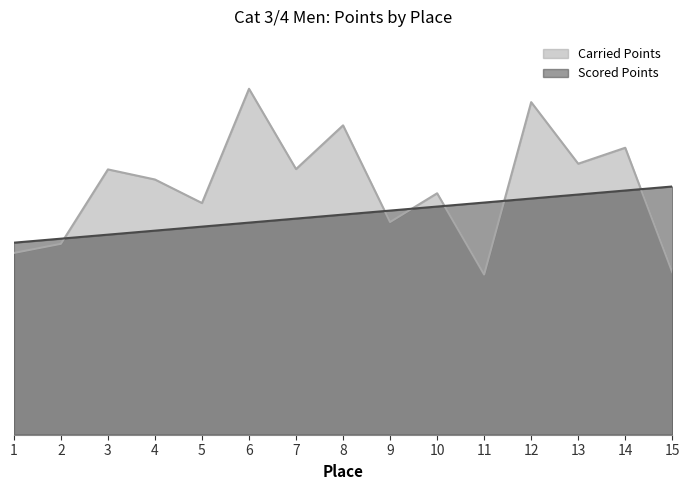

How many series are shown in this chart?

2